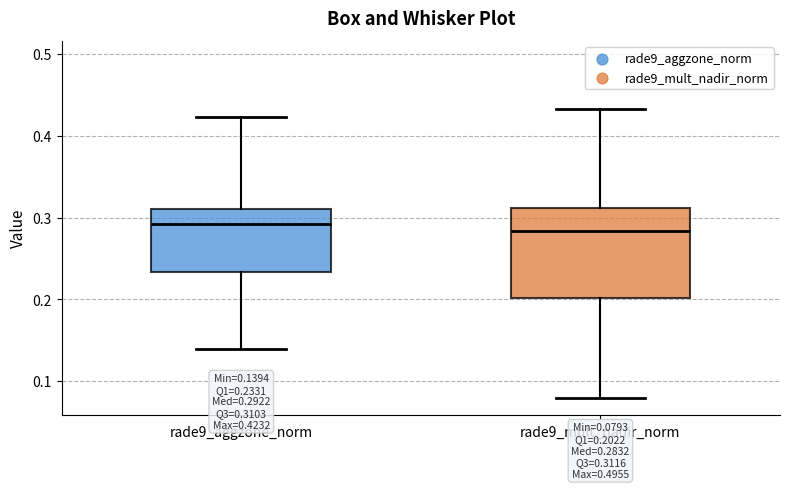

Which box is the tallest, from its lower edge to its upper edge?

rade9_mult_nadir_norm